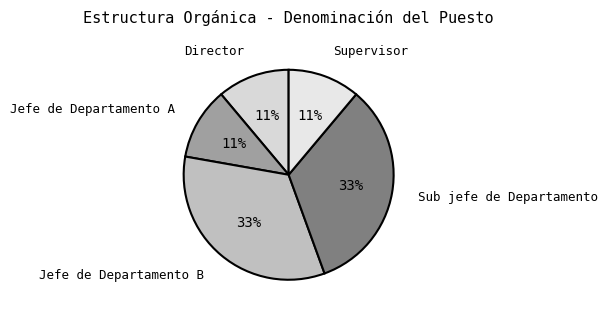

Count the number of slices in the pie.

5